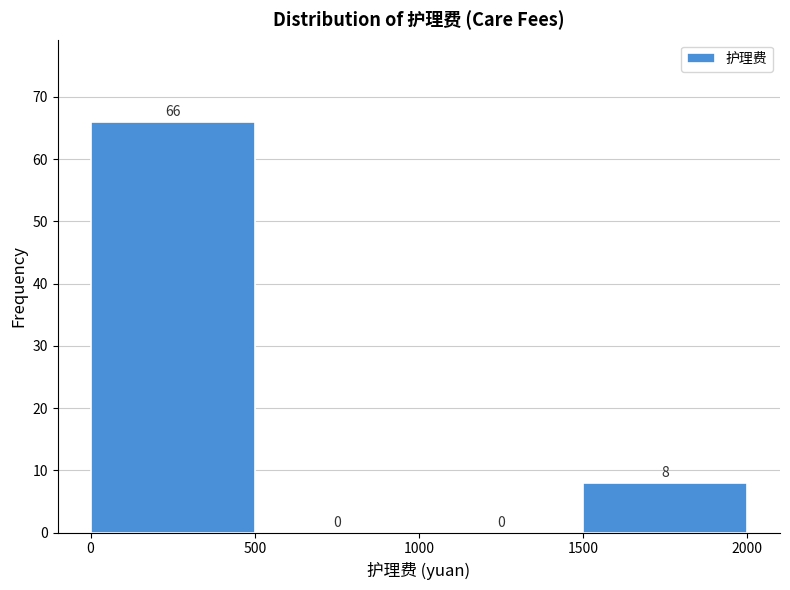

Reading left to right, list every bar in this chart as the range it spans on the x-axis followed by its height.

0 to 500: 66
500 to 1000: 0
1000 to 1500: 0
1500 to 2000: 8